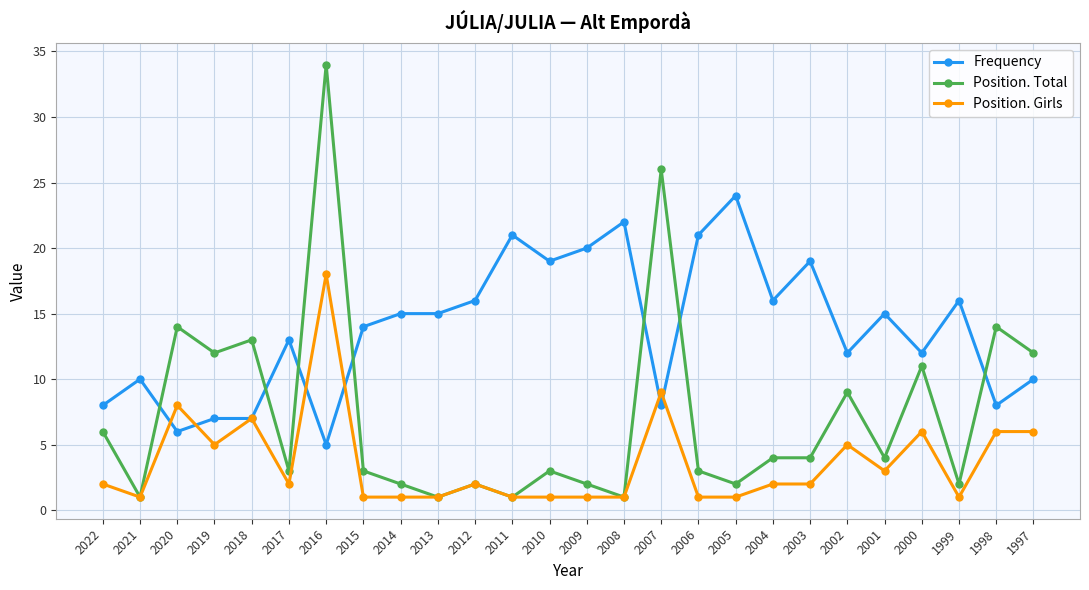

What is the spread (max minus min) of values at 2018?

6